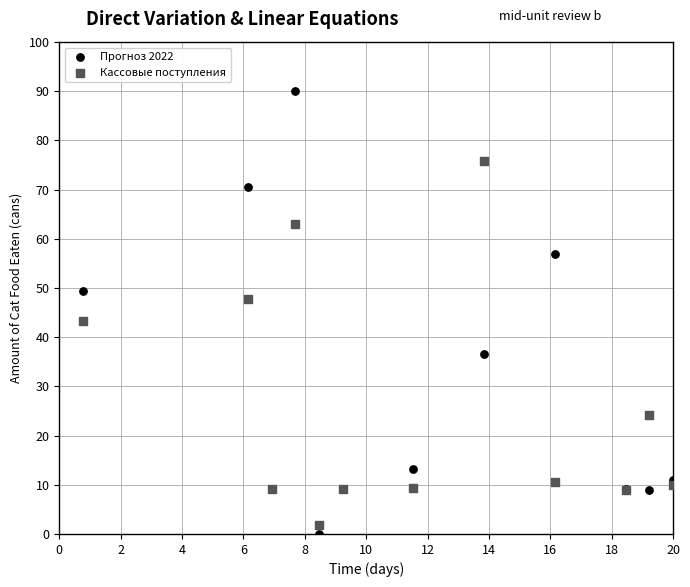

Which series reaches the maximum Y coordinate?

Прогноз 2022